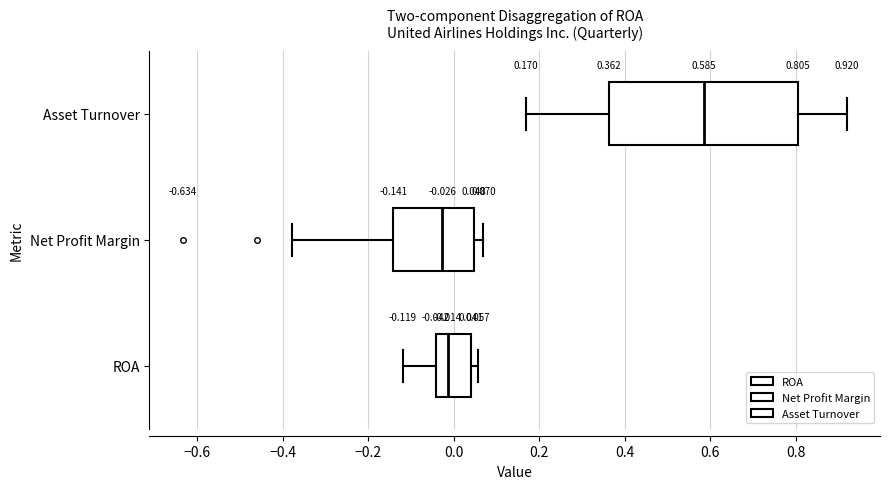

Comparing the boxes themselves (not the whiskers), which one is the widest?

Asset Turnover